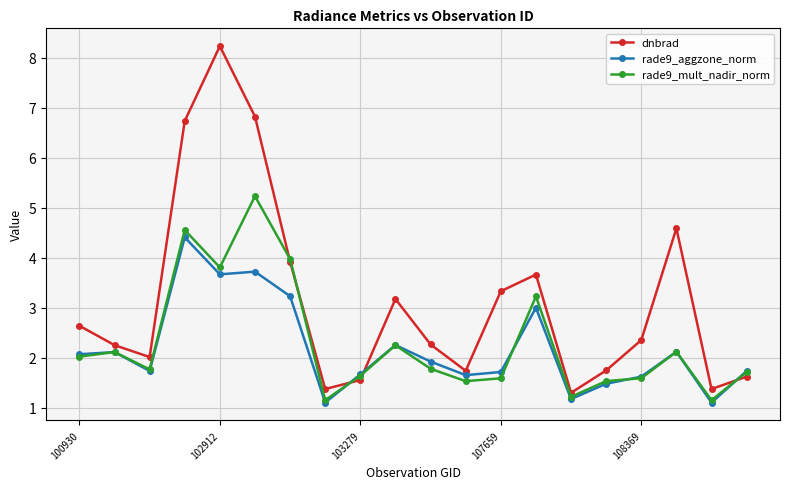

True or false: rade9_mult_nadir_norm has more than 2 points higher than both neighbors.

True